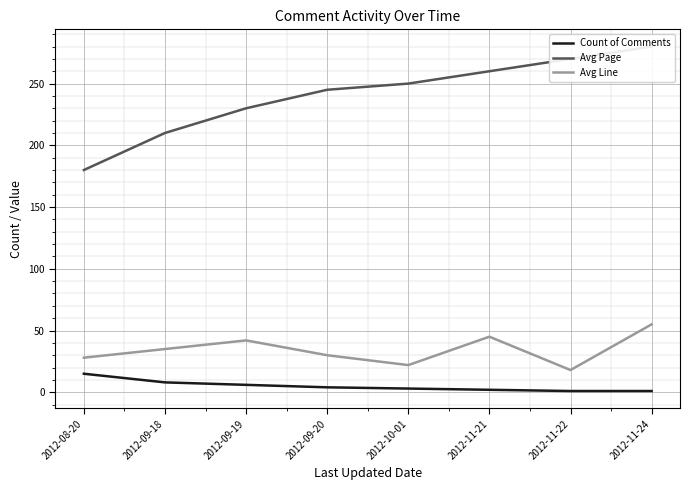

Reading left to right, transcribe all the data shown in this chart.

Count of Comments: 2012-08-20=15	2012-09-18=8	2012-09-19=6	2012-09-20=4	2012-10-01=3	2012-11-21=2	2012-11-22=1	2012-11-24=1
Avg Page: 2012-08-20=180	2012-09-18=210	2012-09-19=230	2012-09-20=245	2012-10-01=250	2012-11-21=260	2012-11-22=270	2012-11-24=280
Avg Line: 2012-08-20=28	2012-09-18=35	2012-09-19=42	2012-09-20=30	2012-10-01=22	2012-11-21=45	2012-11-22=18	2012-11-24=55